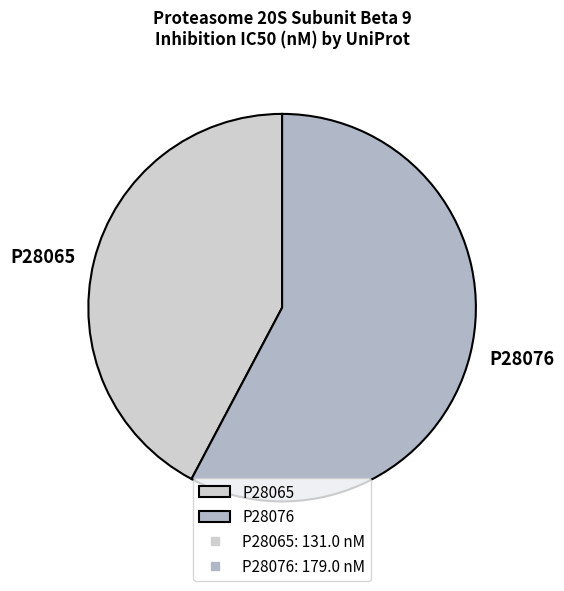

Approximately how many times larger is the value at P28065 compared to P28076?

0.7